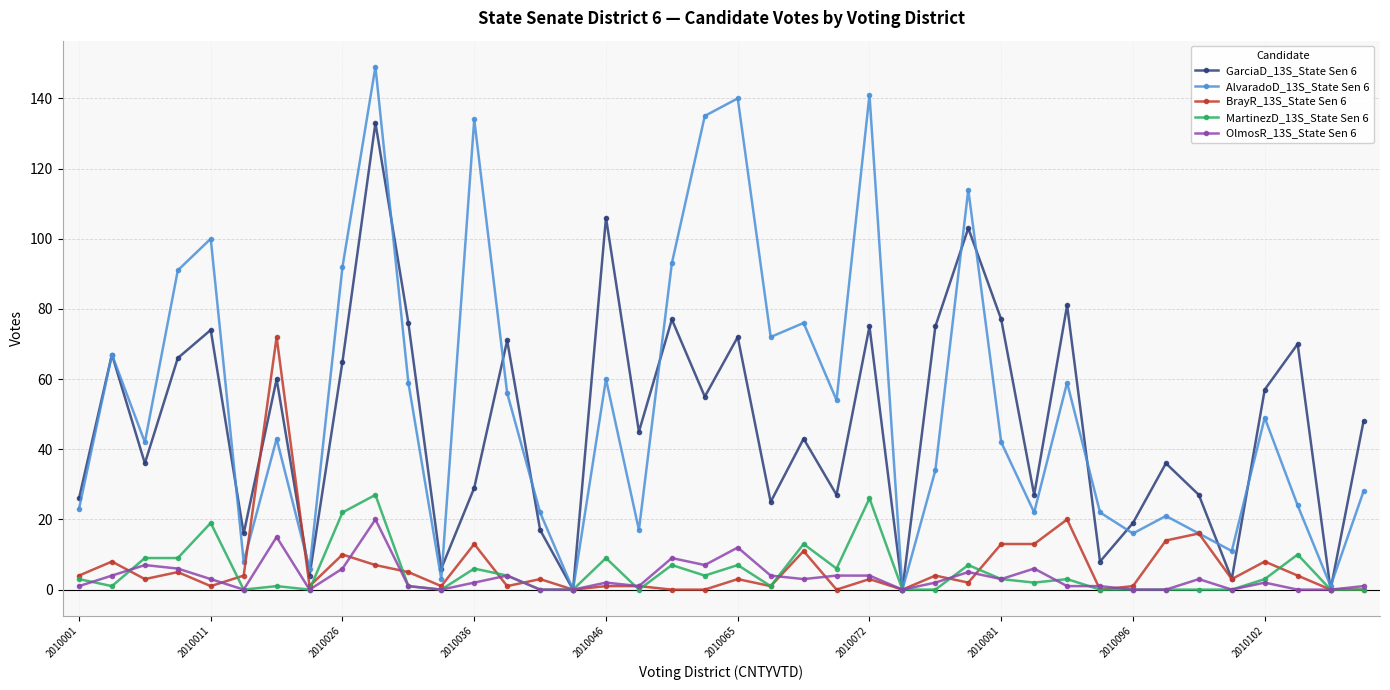

Which series has the largest total across all categories?

AlvaradoD_13S_State Sen 6